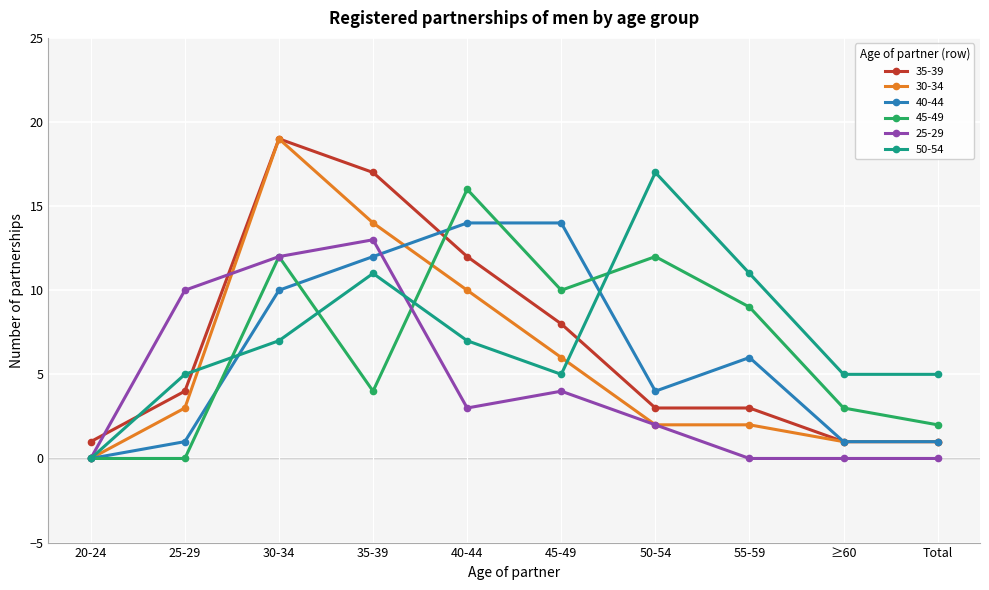

How many values in 40-44 are above zero?

9